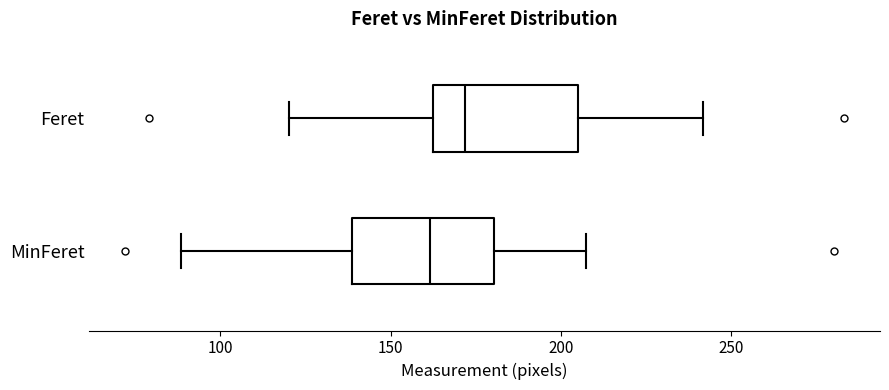

Where is the right edge of the box for Feret on the x-axis? The values are not printed on the chart, so give them approximately, as read against the axis.

205